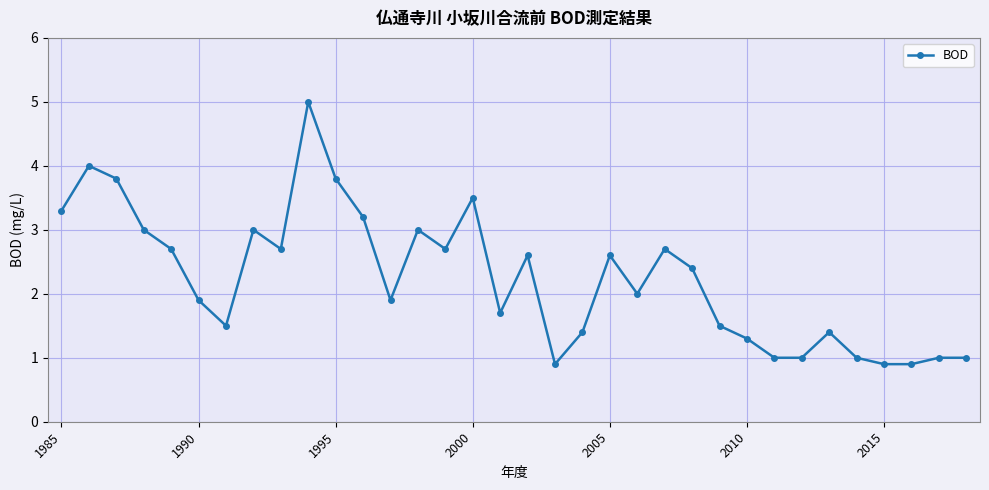

How many series are shown in this chart?

1